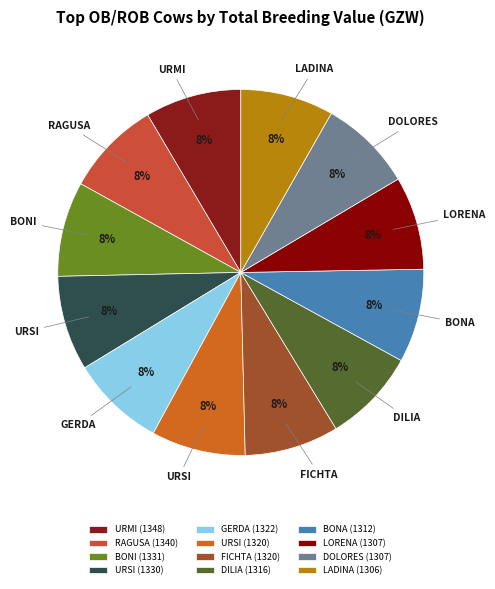

Does any single category account for the majority?

No